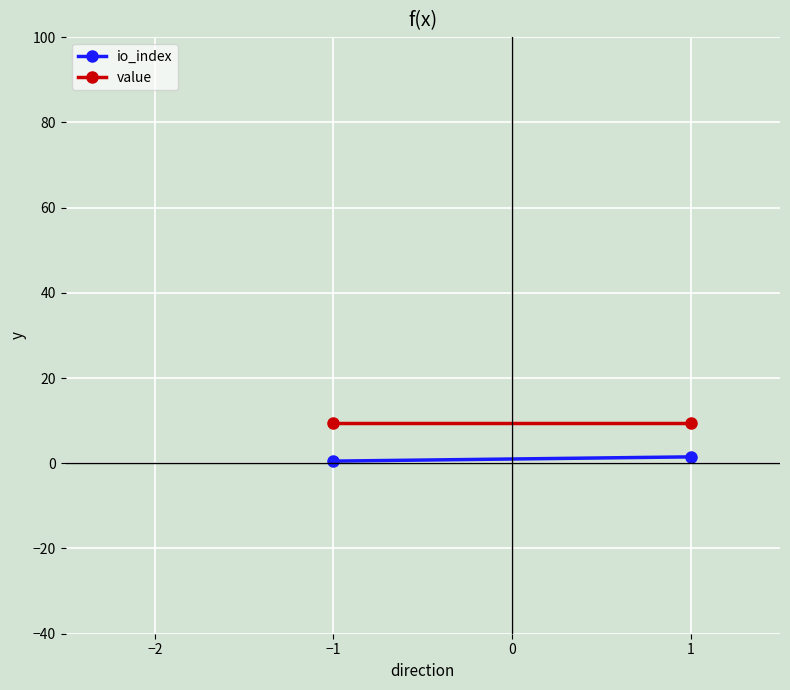

Which series has the largest total across all categories?

value